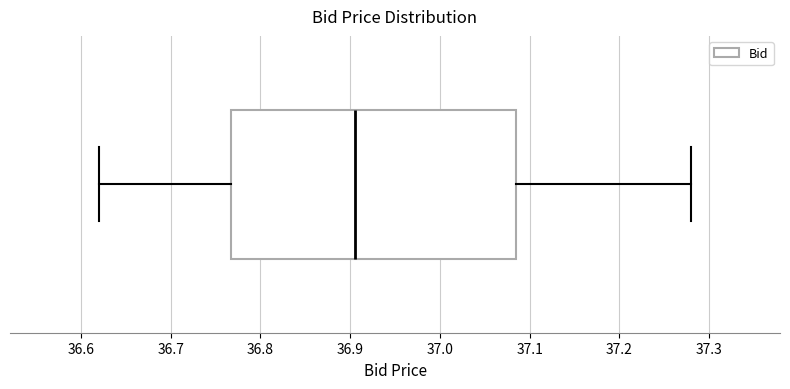

Read this box plot against the x-axis: the position of the median line, the range covered by the box, and the ends of both whiskers. The values are not printed on the chart, so give them approximately, as read against the axis.

median 36.91, box 36.77 to 37.09, whiskers 36.62 to 37.28